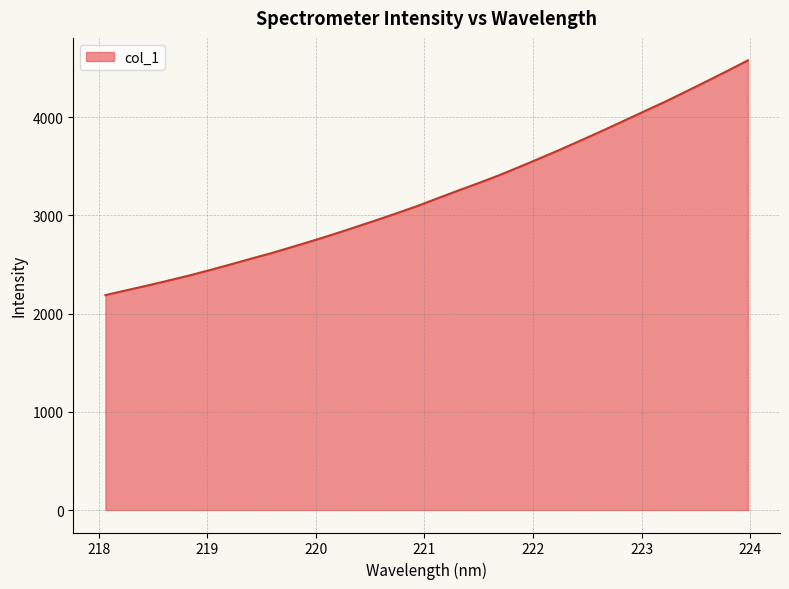

What is the smallest value displayed?

2187.4